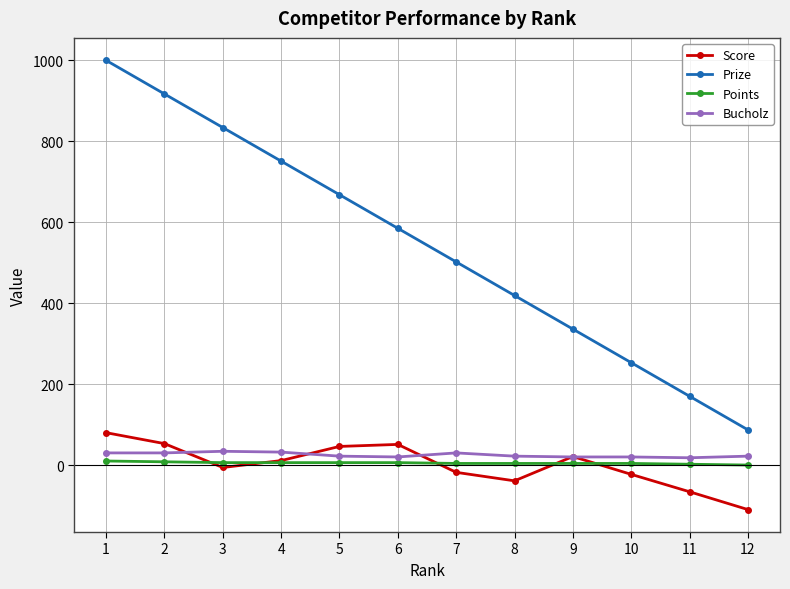

True or false: Score has a value of 51 at 6.

True